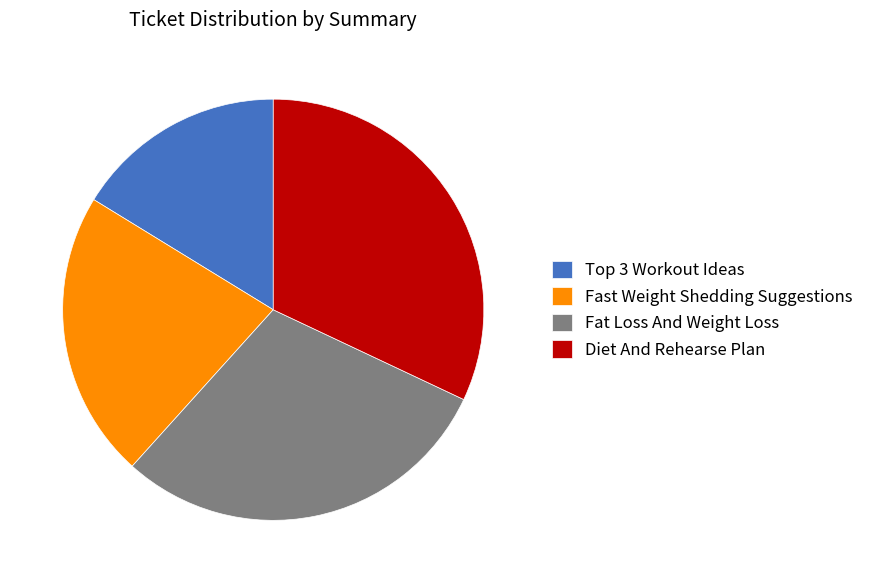

Does Diet And Rehearse Plan represent more than half of the total?

No